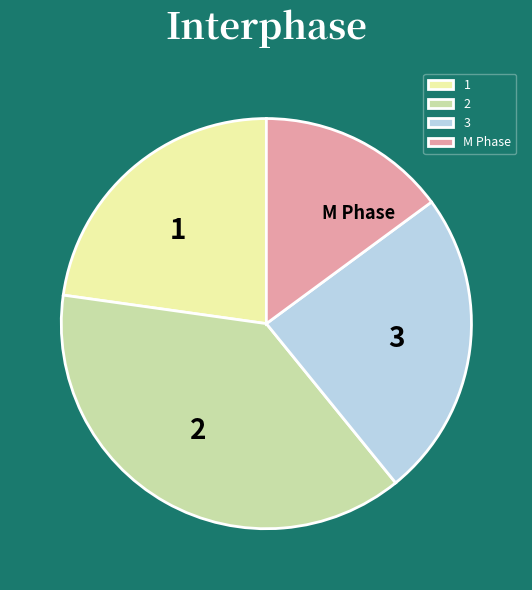

Which category has the smallest portion of the pie?

M Phase